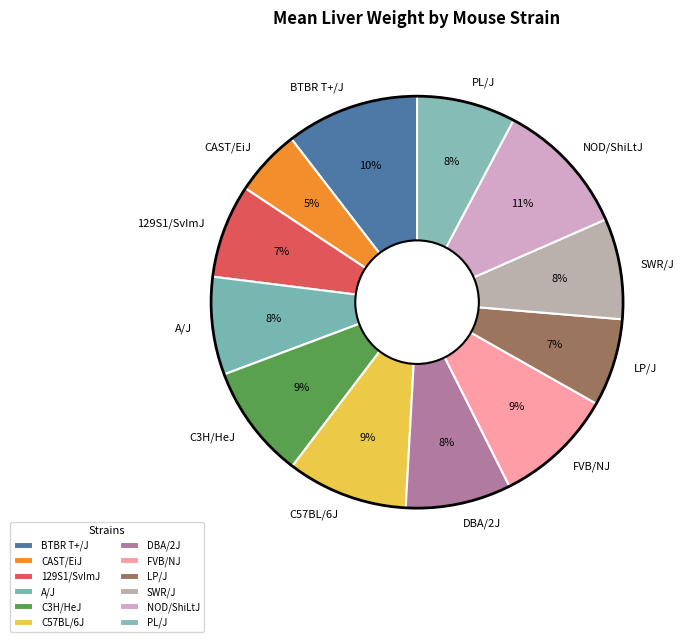

The FVB/NJ slice represents 14% of the pie. True or false?

False